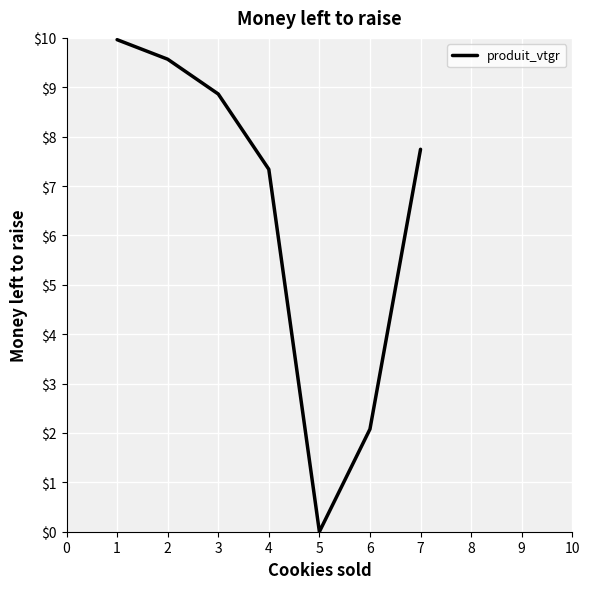

At which label is the value closest to 4?

6